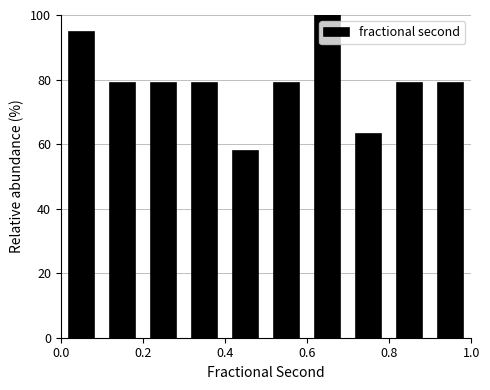

What is the height of the bar covering 0.3 to 0.4 on the x-axis? The values are not printed on the chart, so give them approximately, as read against the axis.

78